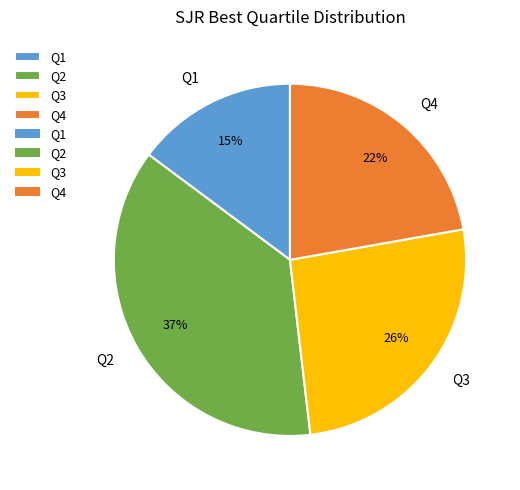

Rank the categories by value from lowest to highest.

Q1, Q4, Q3, Q2